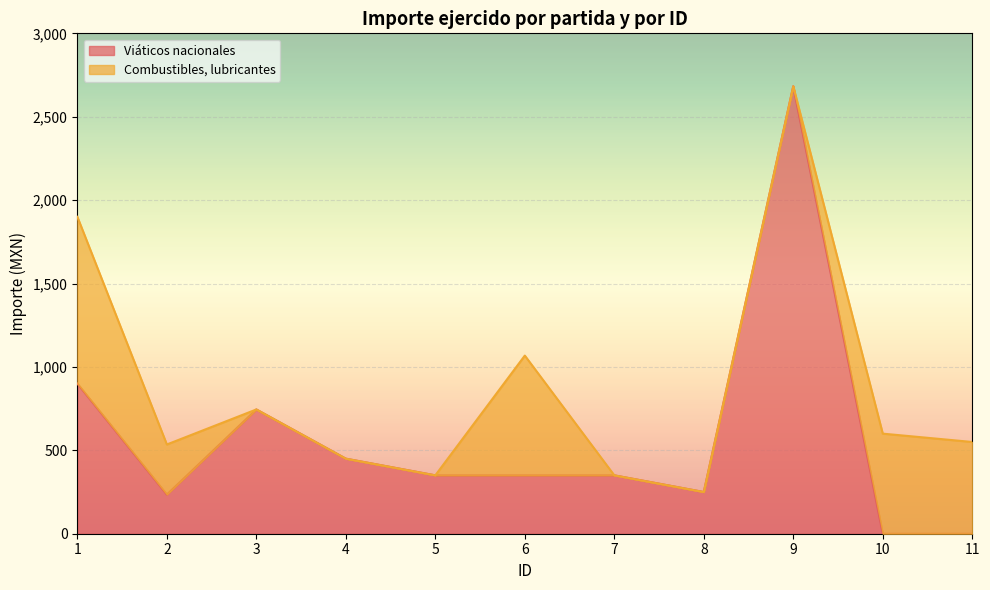

What is the ratio of the value at 3 to the value at 7?

2.1